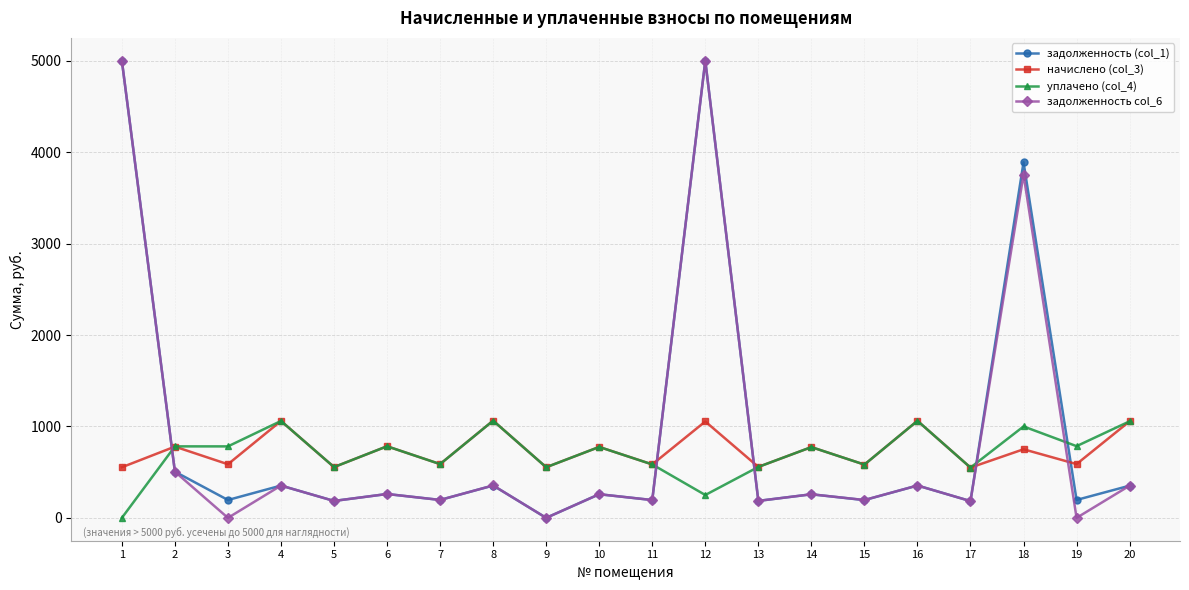

Which series ends up on top after the final intersection of задолженность (col_1) and начислено (col_3)?

начислено (col_3)